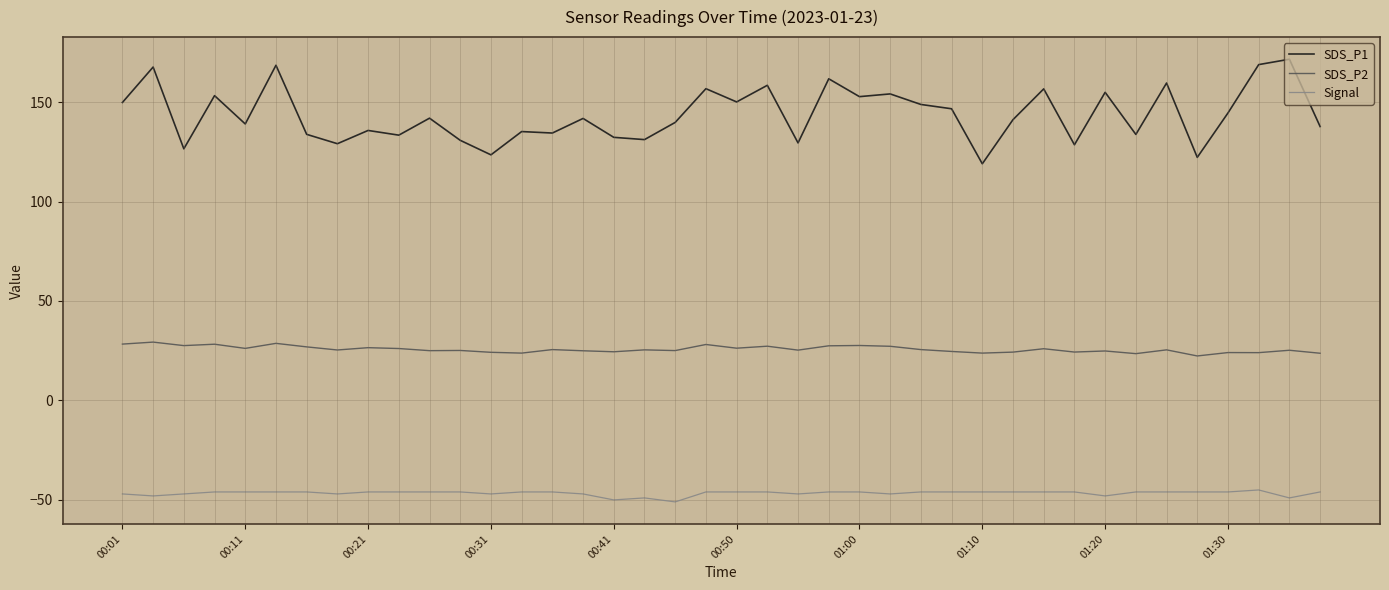

What is the highest value of the SDS_P1 series?

171.5